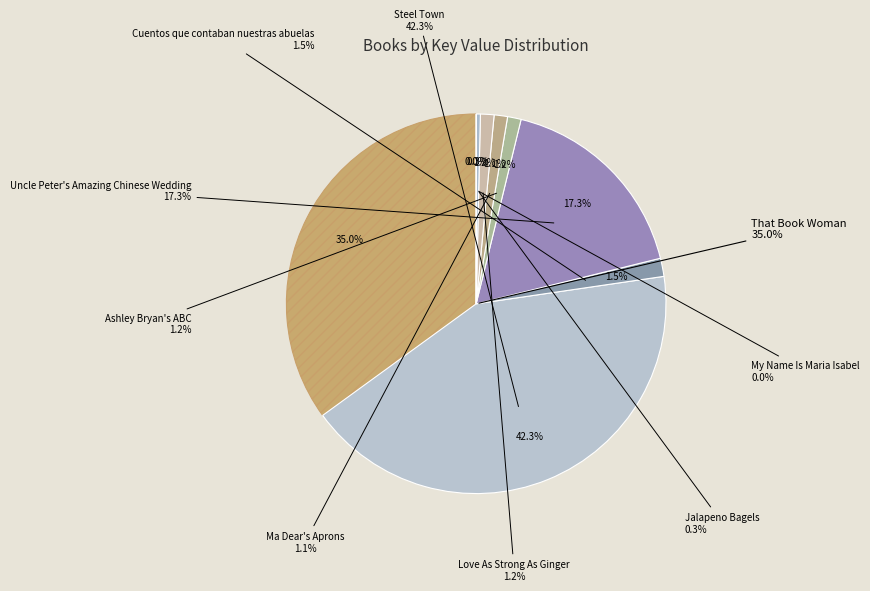

Which category has the biggest portion of the pie?

Steel Town